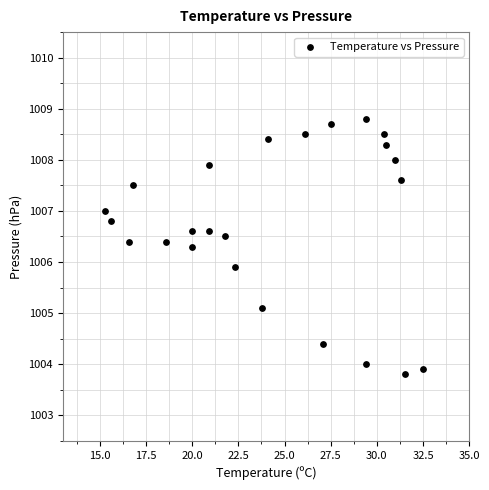

What is the range of Y values (max minus min)?

5.0